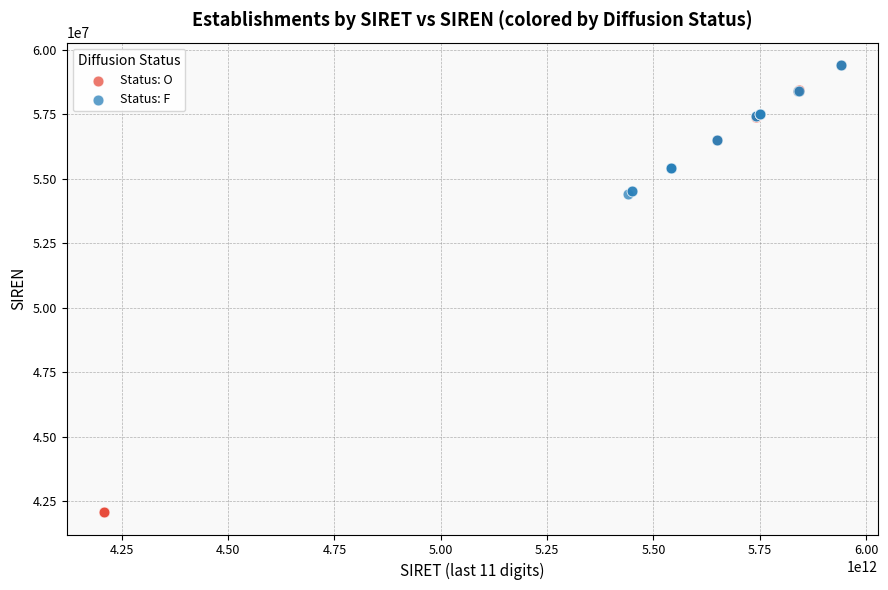

What are all the series names shown in the legend?

Status: O, Status: F